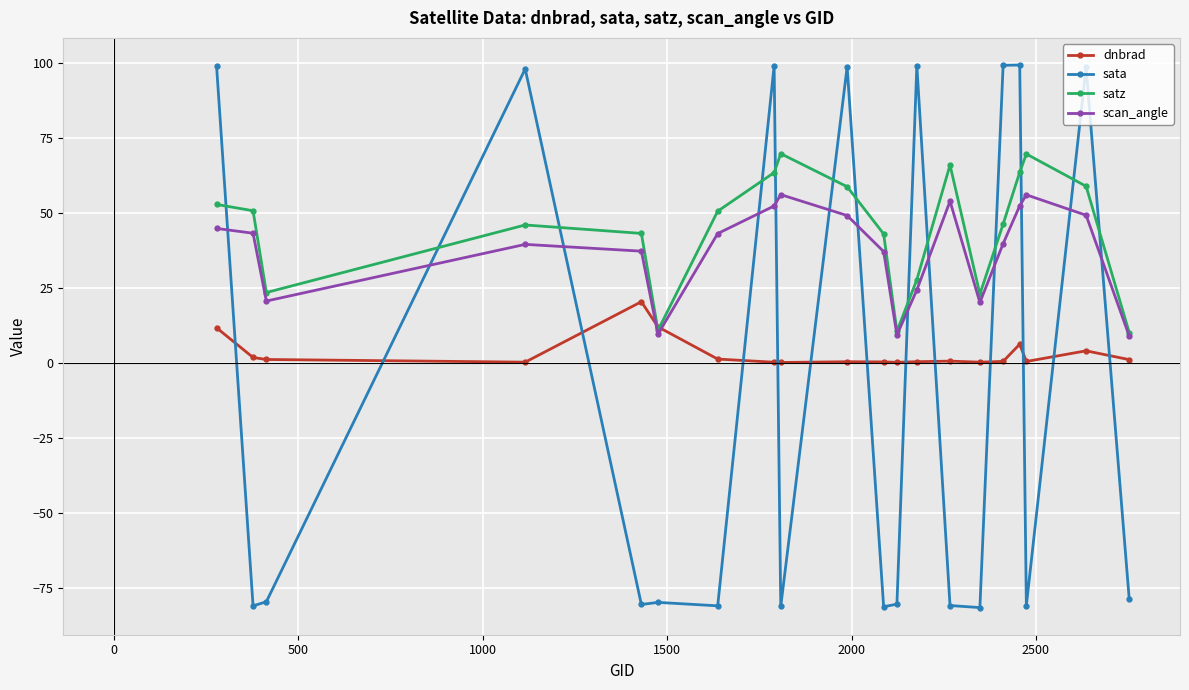

What is the difference between the maximum and minimum values in the satz series?

59.7